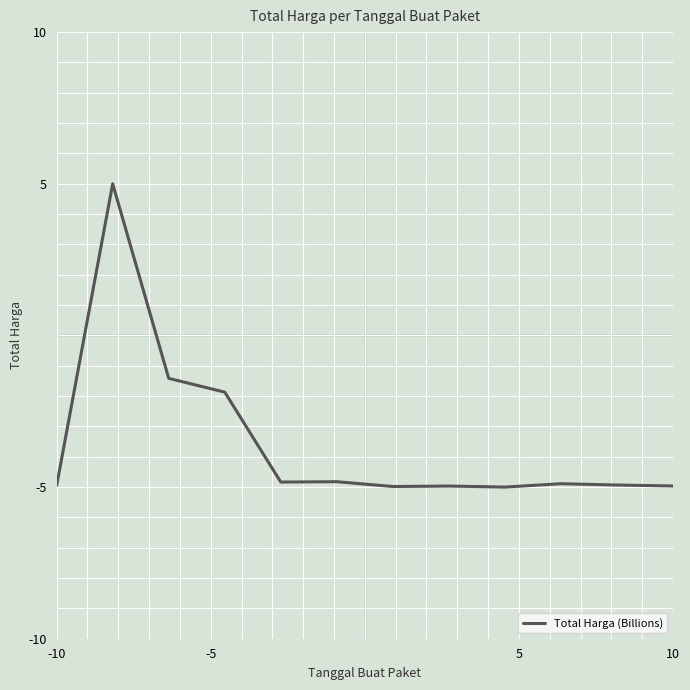

What is the minimum value shown in the chart?

-5.0